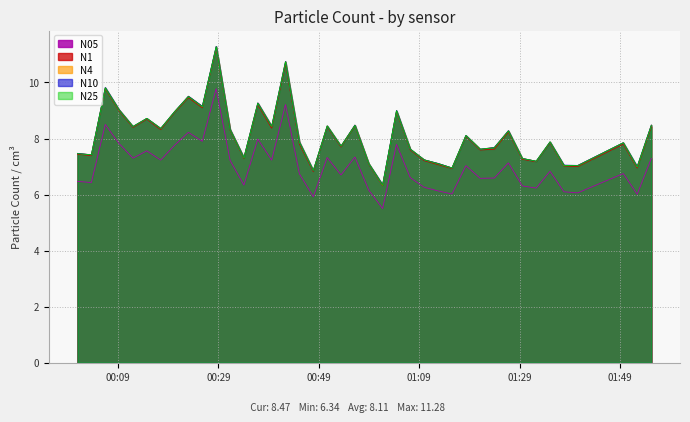

True or false: N05 and N10 intersect in this chart.

False